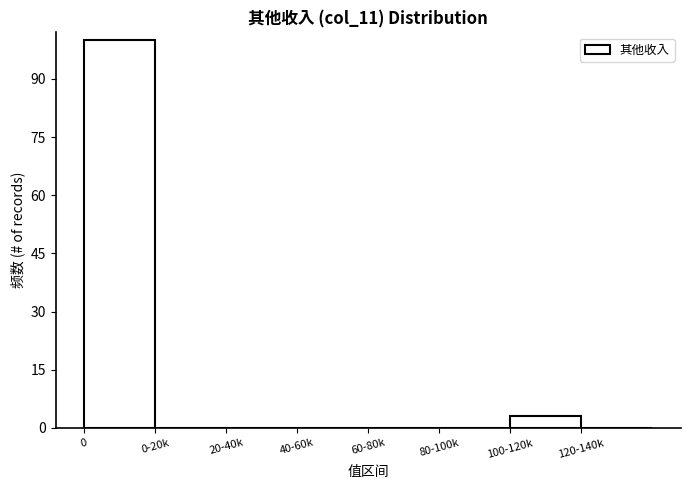

Reading right to left, transcribe all the data shown in this chart.

120-140k=0	100-120k=3	80-100k=0	60-80k=0	40-60k=0	20-40k=0	0-20k=0	0=100